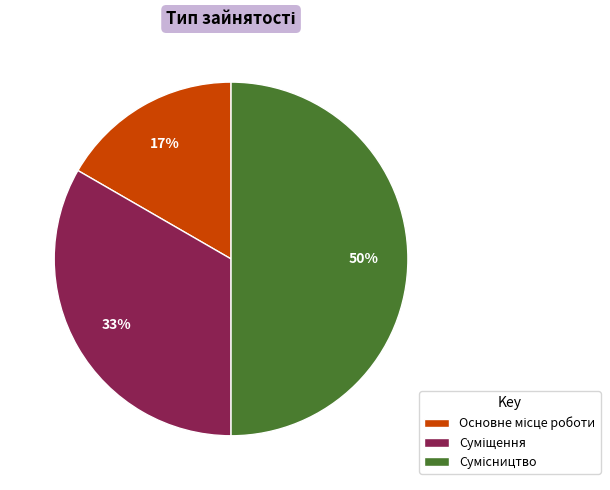

To the nearest percent, what is the difference between the largest and smallest slice percentages?

33%